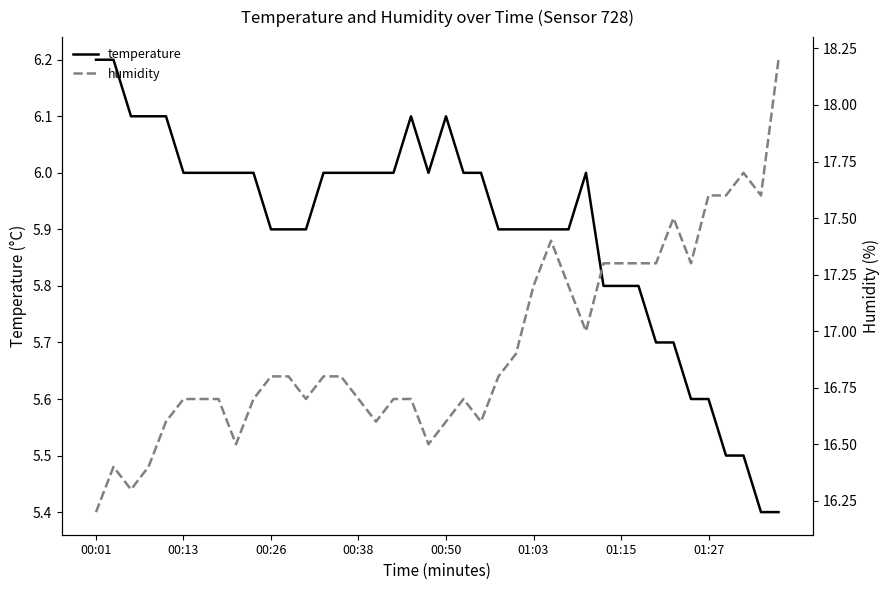

What is the lowest value of the temperature series?

5.4